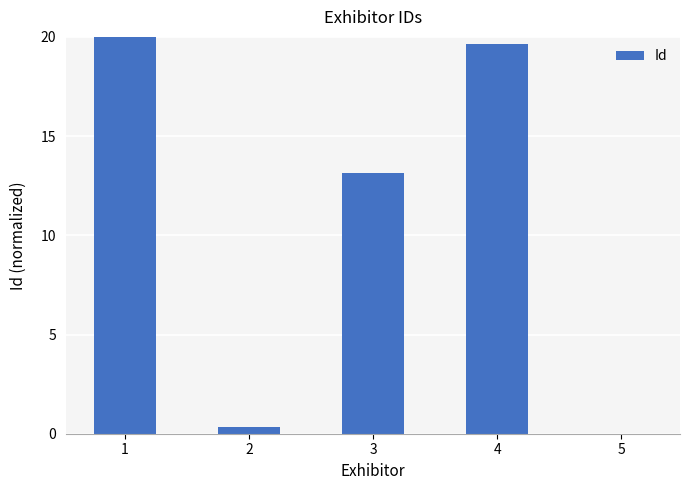

The value at 4 is 19.7. True or false?

True